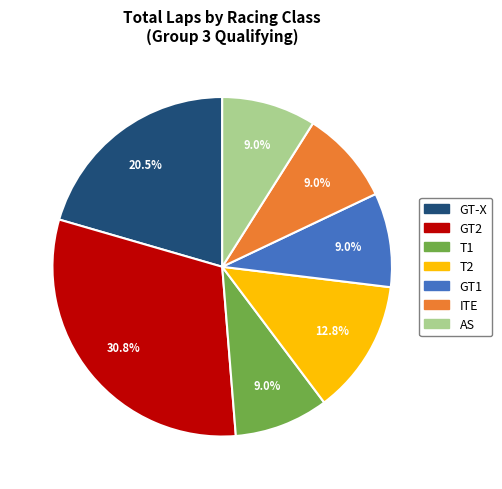

Does any single category account for the majority?

No